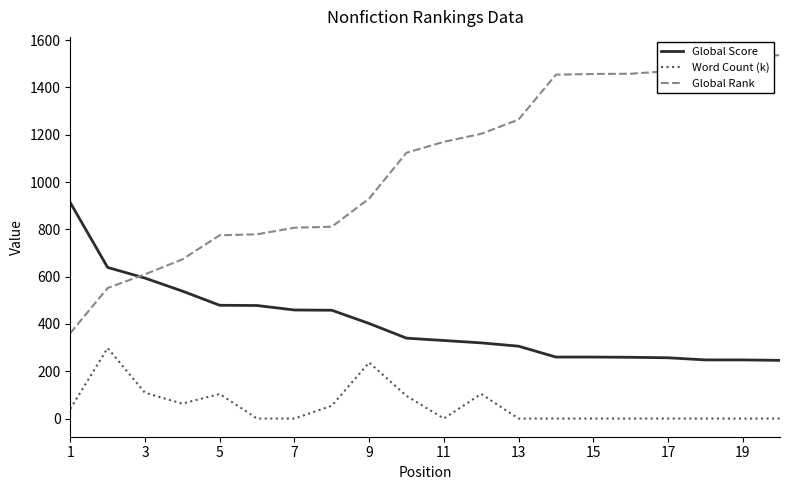

List the series in order of their overall mean, lowest first.

Word Count (k), Global Score, Global Rank